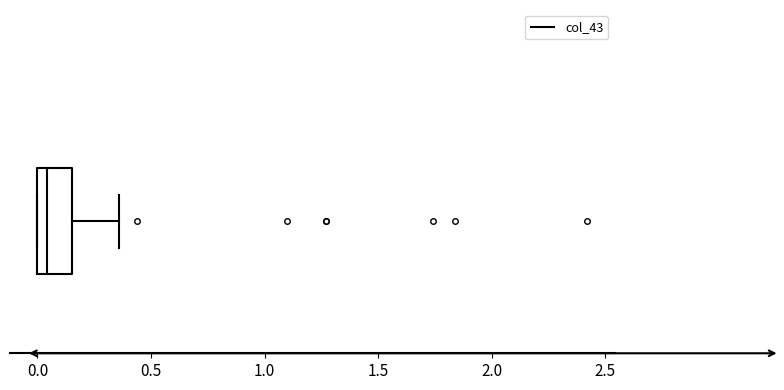

Read this box plot against the x-axis: the position of the median line, the range covered by the box, and the ends of both whiskers. The values are not printed on the chart, so give them approximately, as read against the axis.

median 0.05, box 0.00 to 0.15, whiskers 0.00 to 0.35